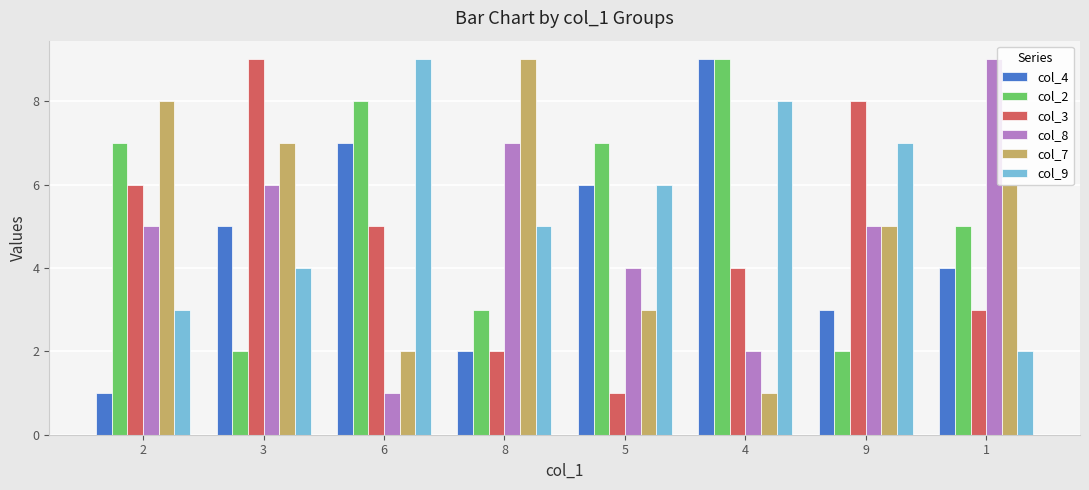

How many bars are there in each group?

6